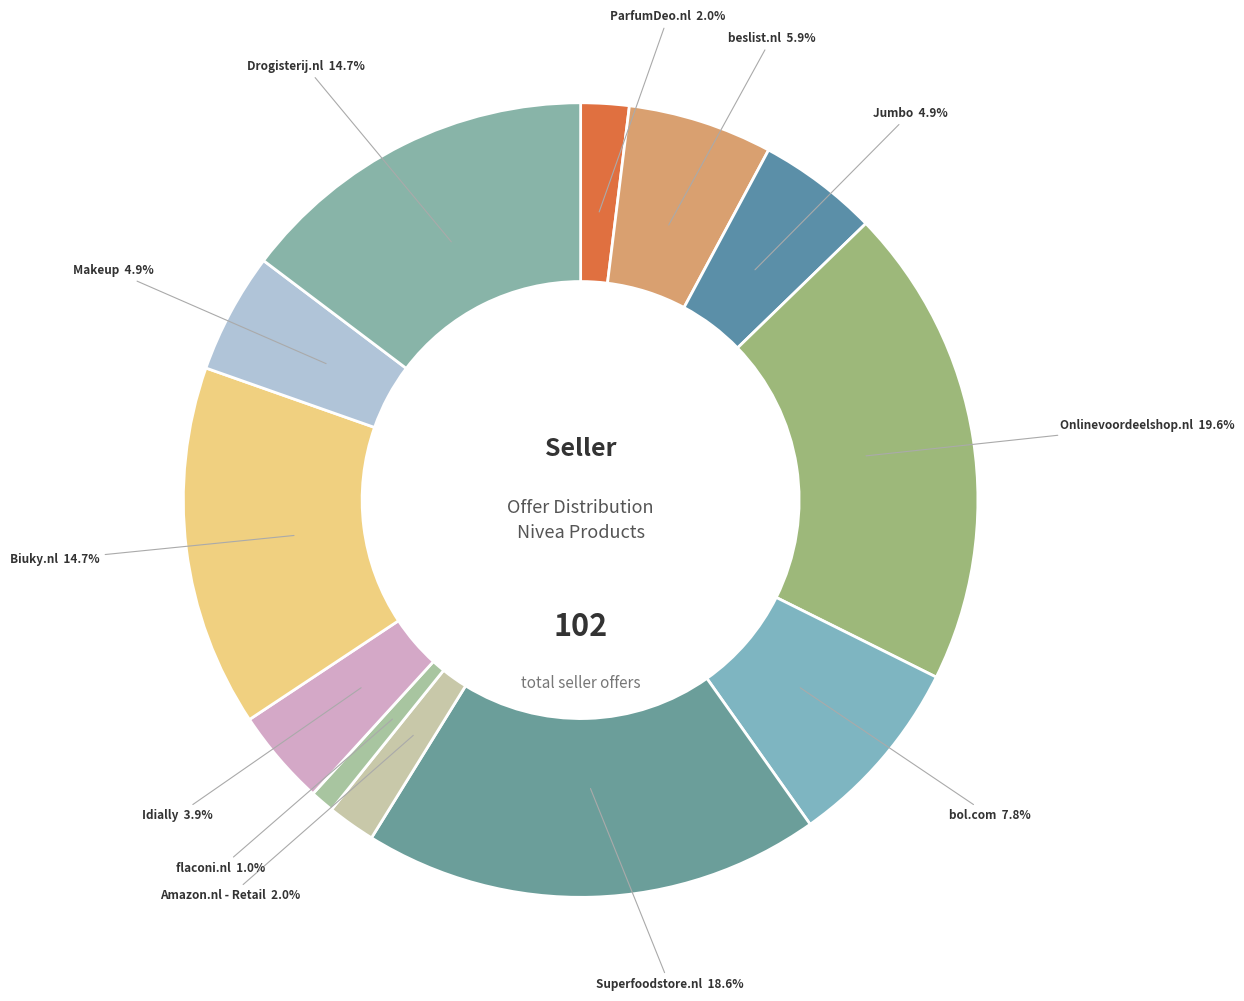

To the nearest percent, what is the average slice percentage?

8%